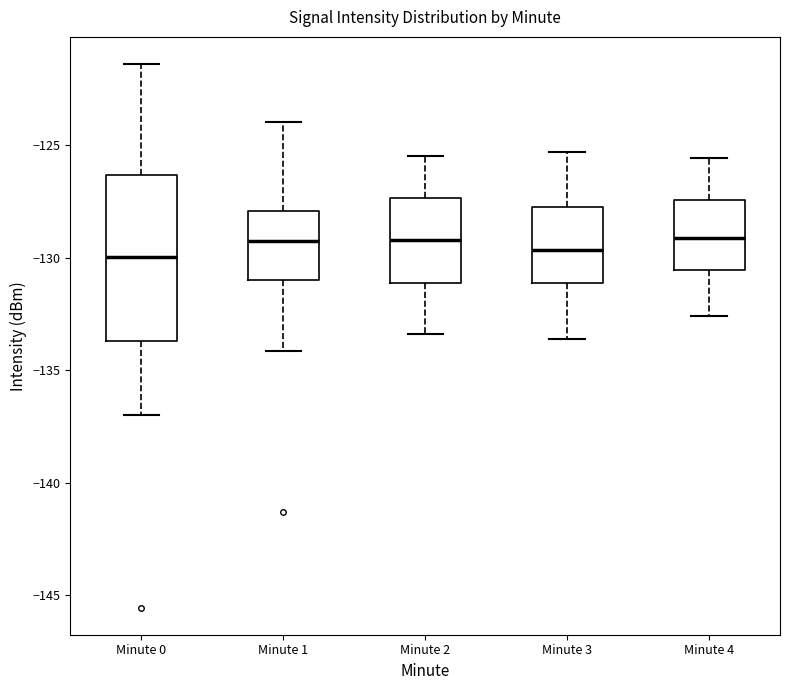

Which box is the tallest, from its lower edge to its upper edge?

Minute 0